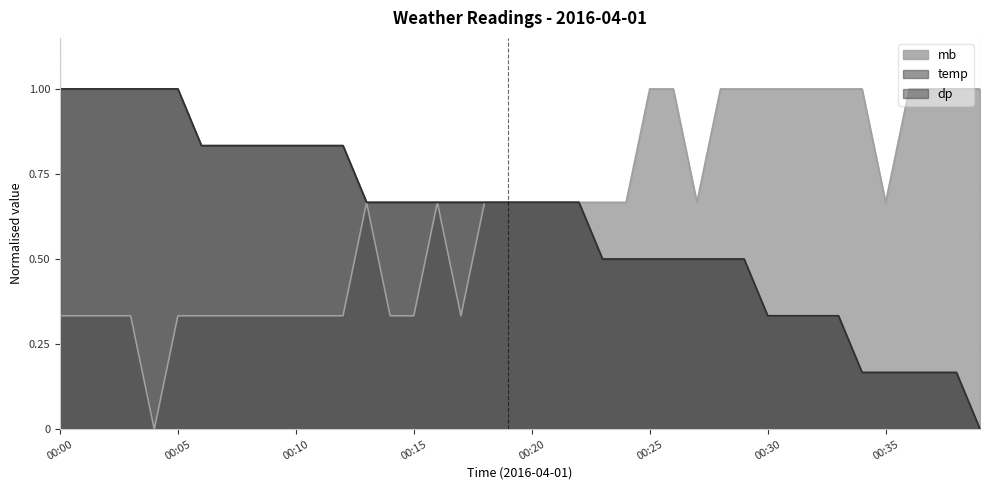

What is the value of the mb point at the 12th from the left?

0.3